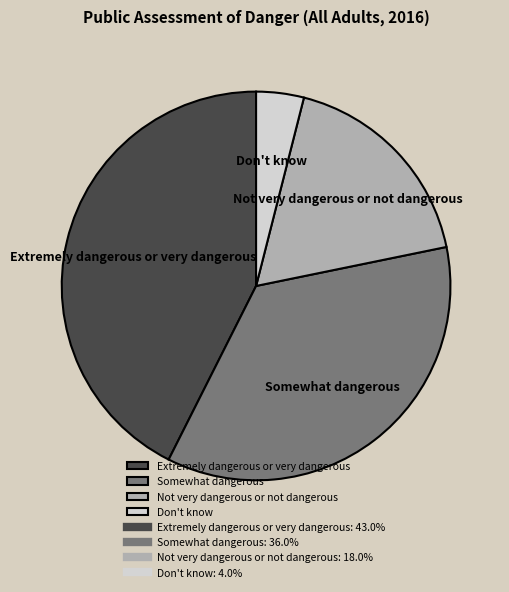

Which has a higher value, Somewhat dangerous or Don't know?

Somewhat dangerous